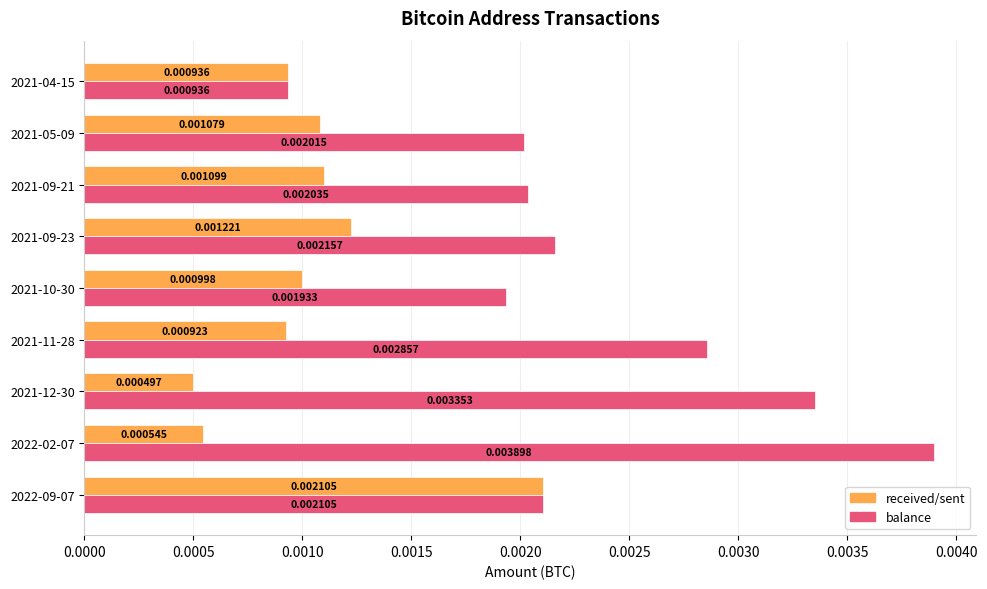

Which label corresponds to the largest value in the chart?

2022-02-07